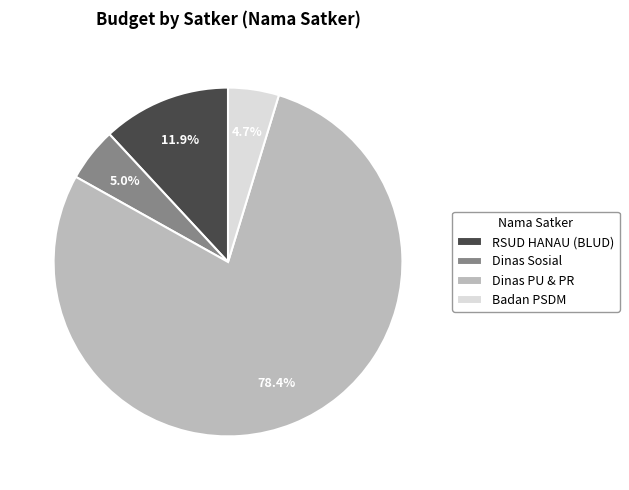

Which has a higher value, Badan PSDM or RSUD HANAU (BLUD)?

RSUD HANAU (BLUD)